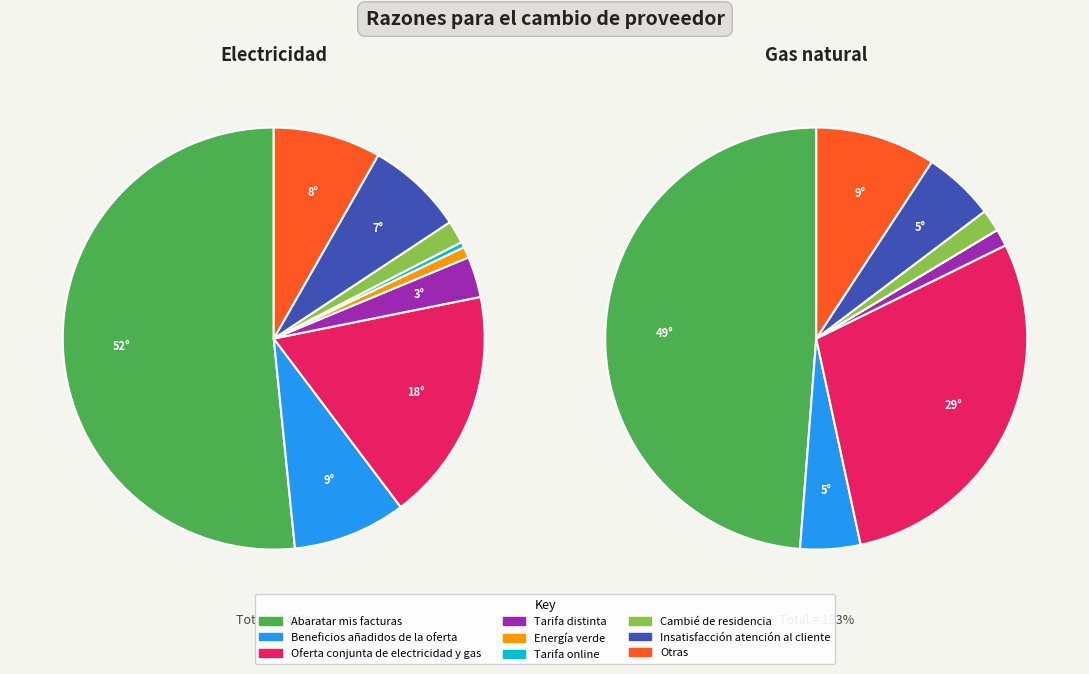

Which series has the largest range (max minus min)?

Electricidad